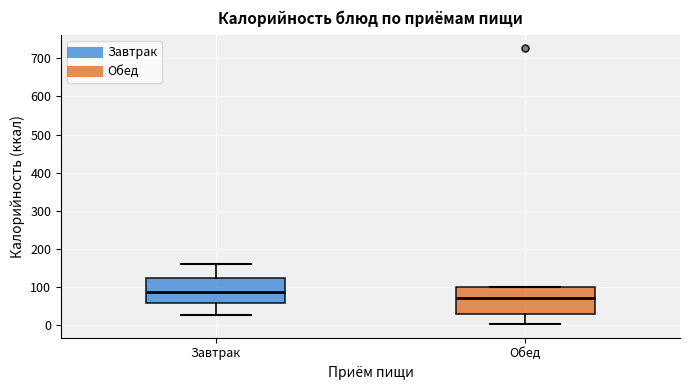

Reading left to right, read every box against the y-axis: the position of its median line, the range the box covers, and the ends of its whiskers. The values are not printed on the chart, so give them approximately, as read against the axis.

Завтрак: median 90, box 60 to 130, whiskers 30 to 160
Обед: median 70, box 30 to 100, whiskers 0 to 100